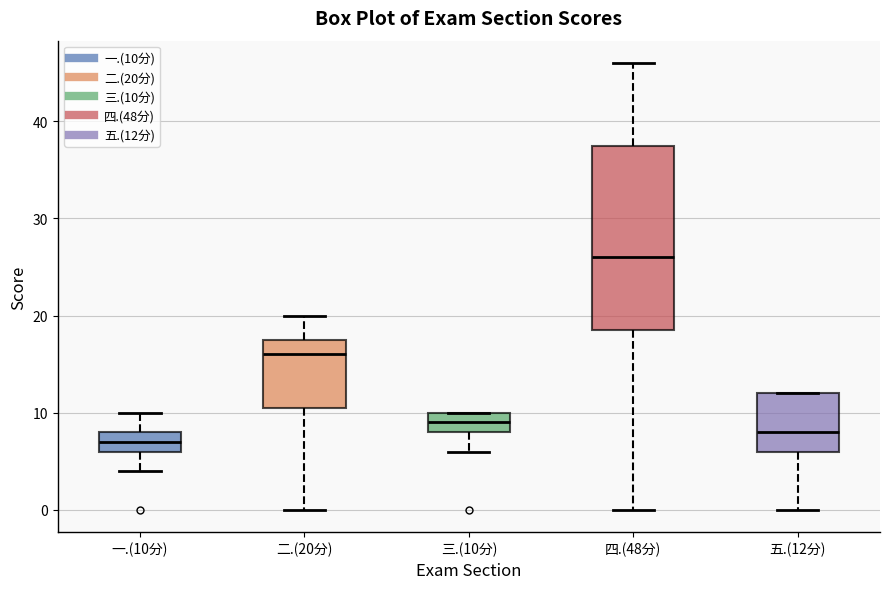

Which box has the lowest median line?

一.(10分)